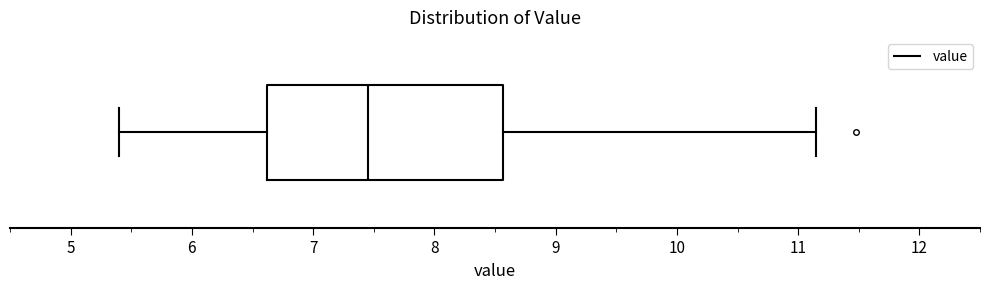

Where is the right edge of the box on the x-axis? The values are not printed on the chart, so give them approximately, as read against the axis.

8.6